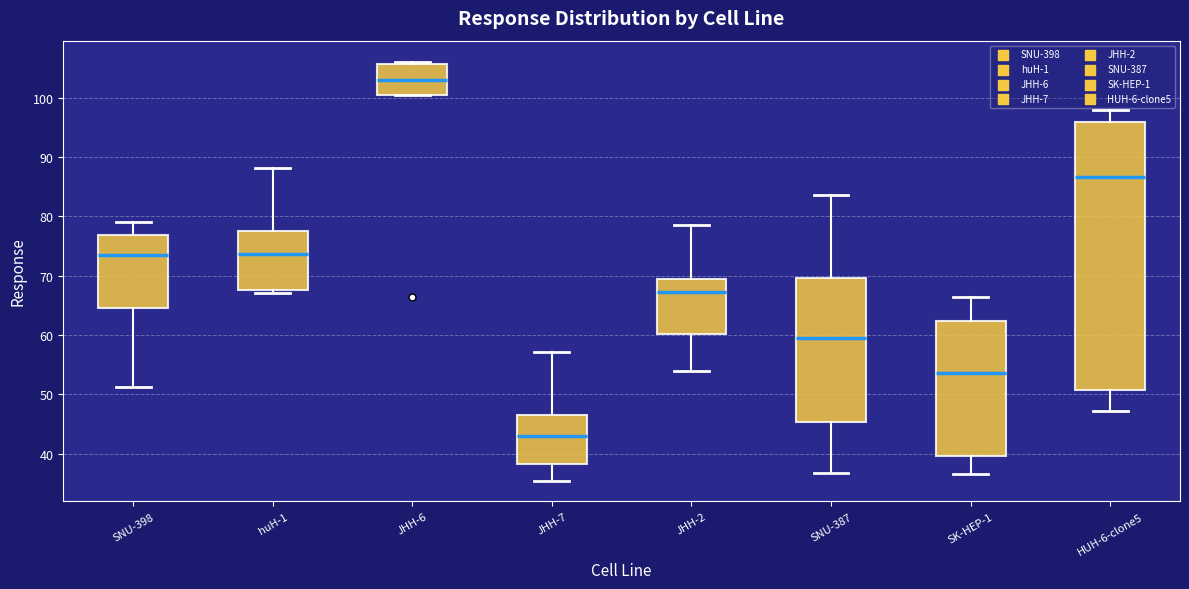

Comparing the boxes themselves (not the whiskers), which one is the tallest?

HUH-6-clone5